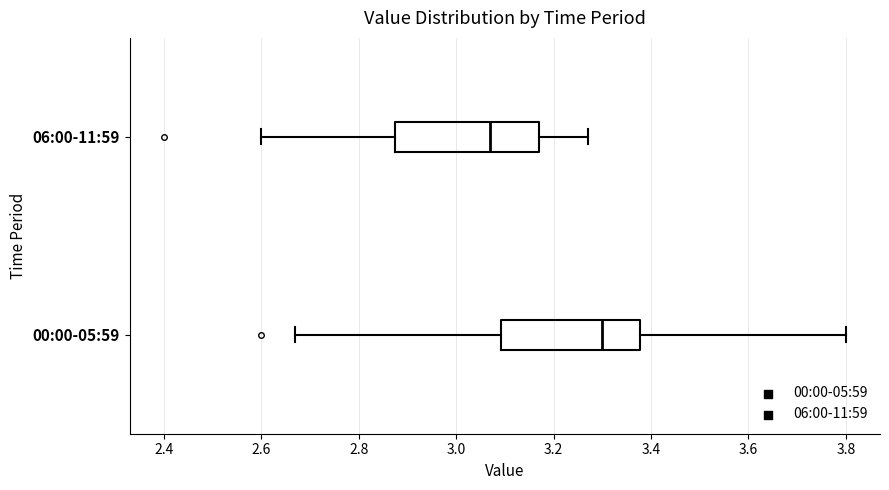

Reading bottom to top, read every box against the x-axis: the position of its median line, the range the box covers, and the ends of its whiskers. The values are not printed on the chart, so give them approximately, as read against the axis.

00:00-05:59: median 3.30, box 3.10 to 3.38, whiskers 2.68 to 3.80
06:00-11:59: median 3.08, box 2.88 to 3.18, whiskers 2.60 to 3.28